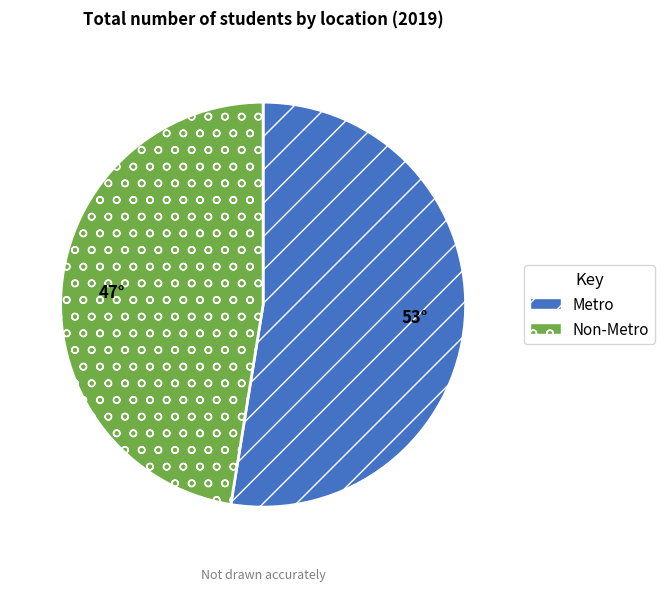

Combined, do Non-Metro and Metro account for over 50%?

Yes